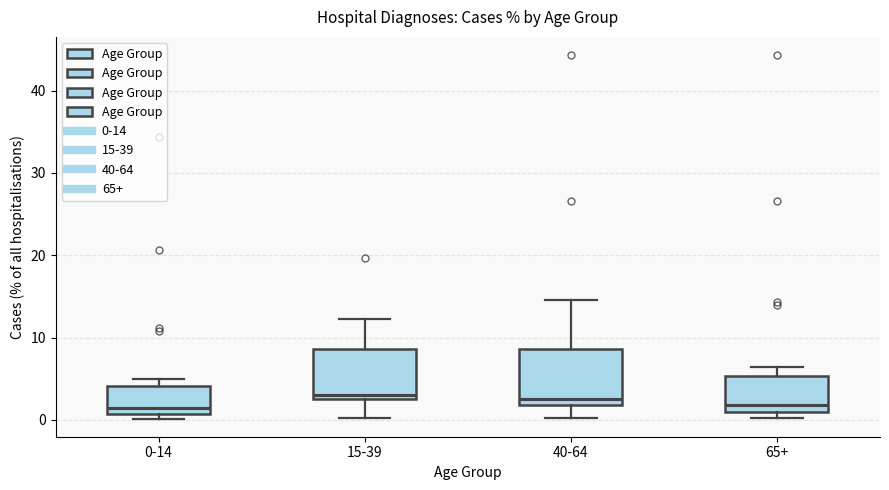

Reading left to right, transcribe this box plot: for each box, give where its median line is, the range the box spans, and where its two whiskers end, as read against the y-axis. The values are not printed on the chart, so give them approximately, as read against the axis.

0-14: median 1 (just above the box's lower edge), box 1 to 4, whiskers 0 to 5
15-39: median 3 (just above the box's lower edge), box 3 to 9, whiskers 0 to 12
40-64: median 3, box 2 to 9, whiskers 0 to 15
65+: median 2, box 1 to 5, whiskers 0 to 6